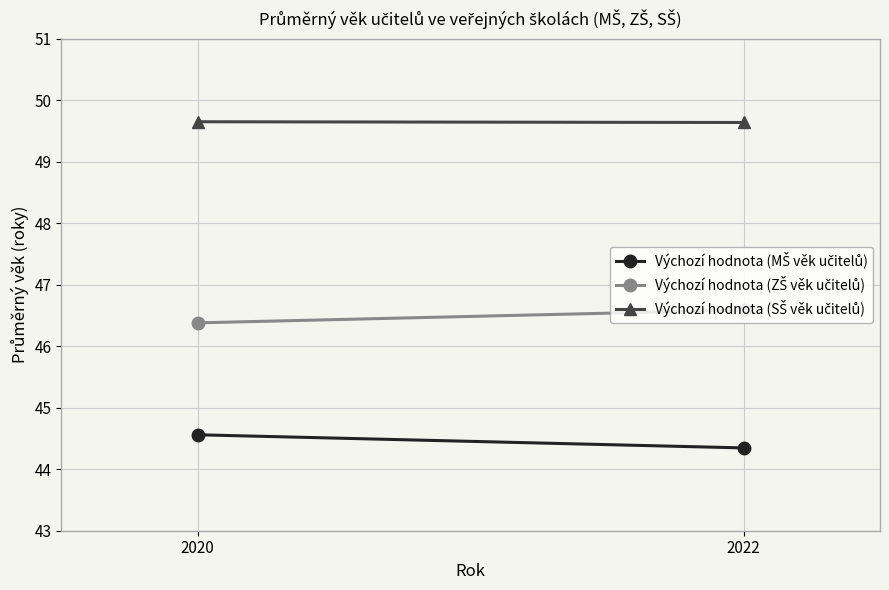

At 2022, list the series in order from largest to smallest.

Výchozí hodnota (SŠ věk učitelů), Výchozí hodnota (ZŠ věk učitelů), Výchozí hodnota (MŠ věk učitelů)